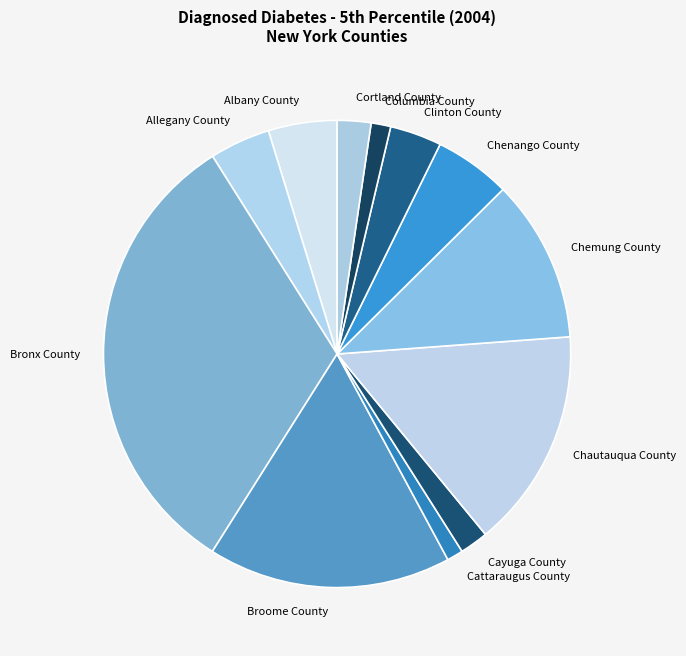

How many slices are in this pie chart?

12